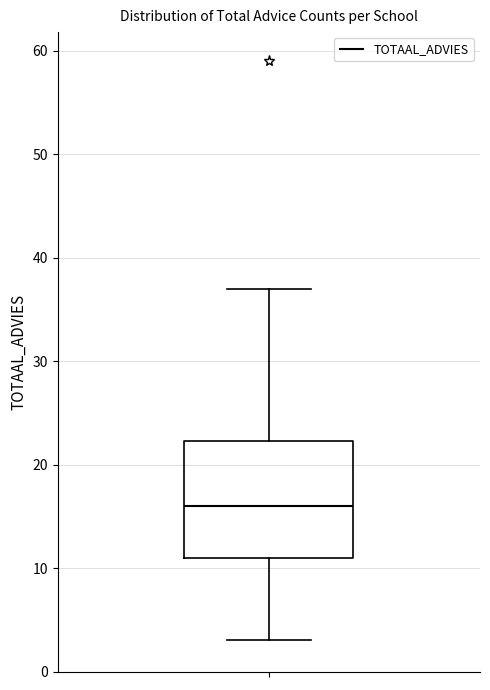

Transcribe this box plot: give where the median line is, the range the box spans, and where the two whiskers end, as read against the y-axis. The values are not printed on the chart, so give them approximately, as read against the axis.

median 16, box 11 to 22, whiskers 3 to 37